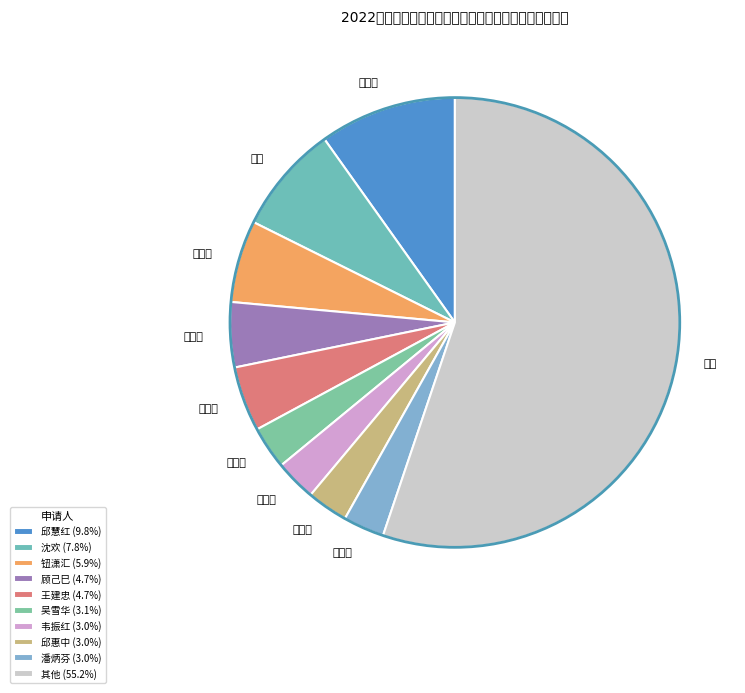

Which has a higher value, 王建忠 or 邱惠中?

王建忠